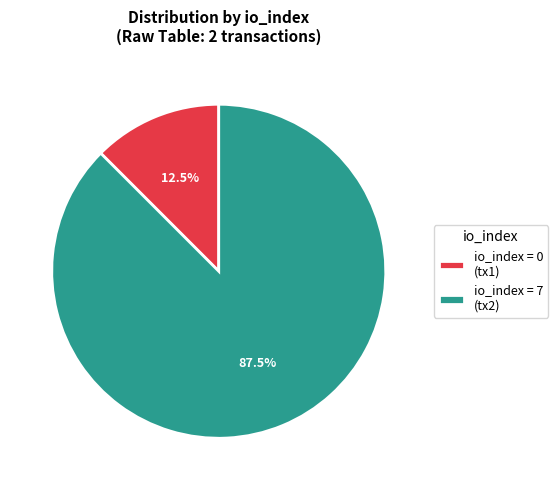

Which category has the smallest portion of the pie?

io_index = 0 (tx1)